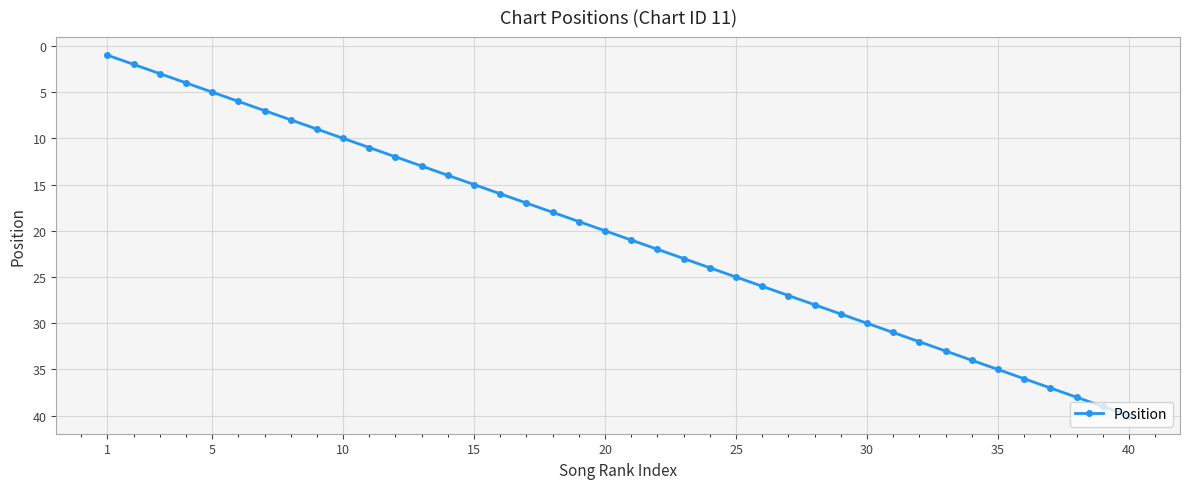

How many lines are shown in the chart?

1